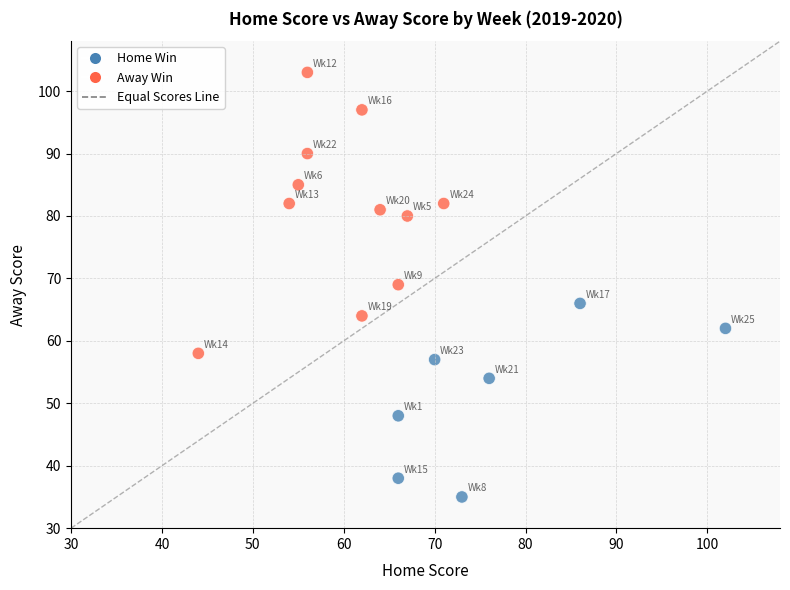

What is the range of Y values (max minus min)?

68